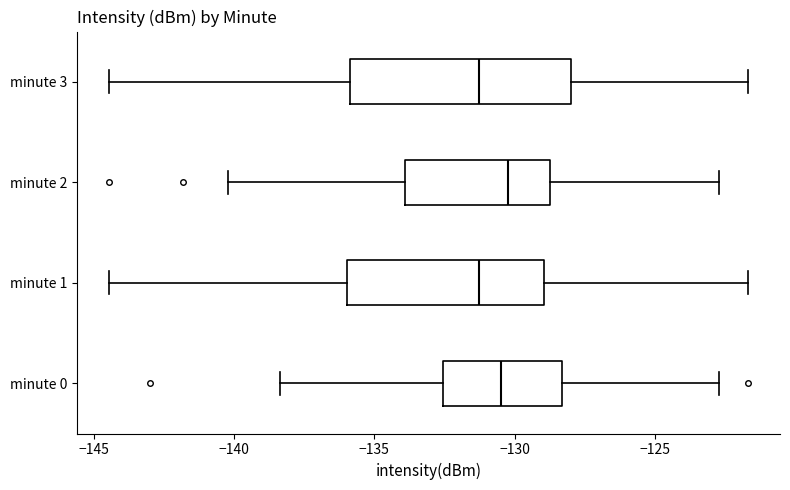

Where is the left edge of the box for minute 0 on the x-axis? The values are not printed on the chart, so give them approximately, as read against the axis.

-132.5